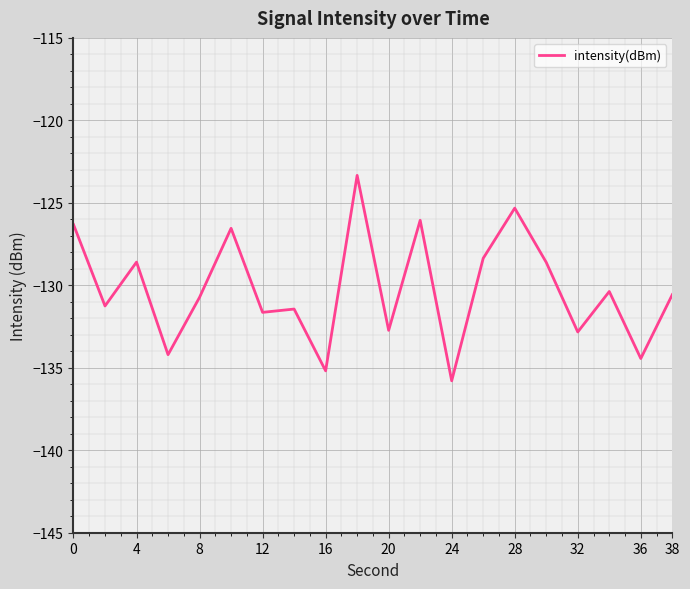

What is the smallest value displayed?

-135.8